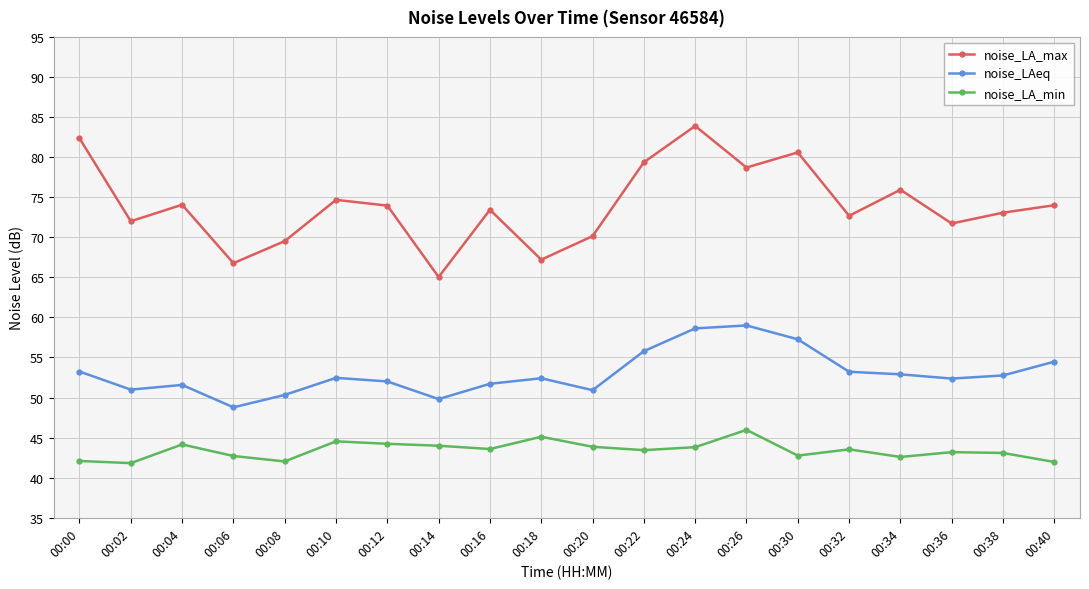

What is the sum of all noise_LA_min values?

868.5